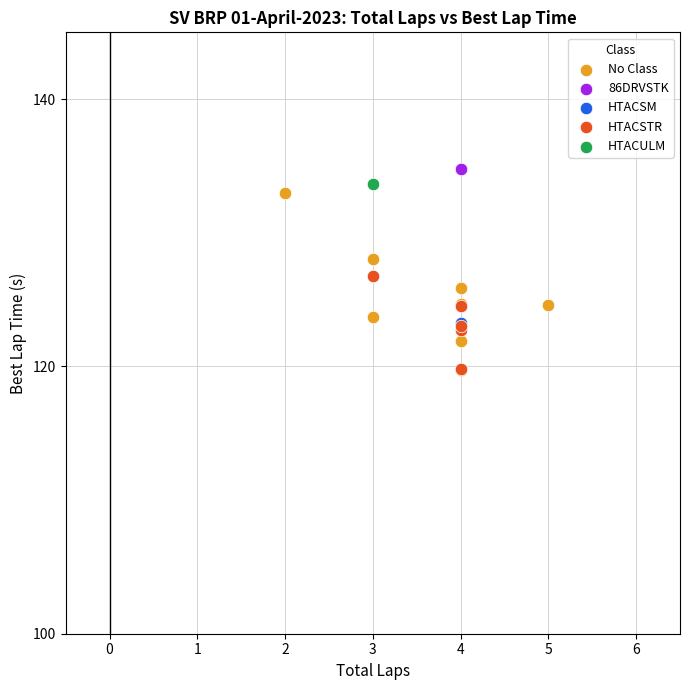

What are all the series names shown in the legend?

No Class, 86DRVSTK, HTACSM, HTACSTR, HTACULM